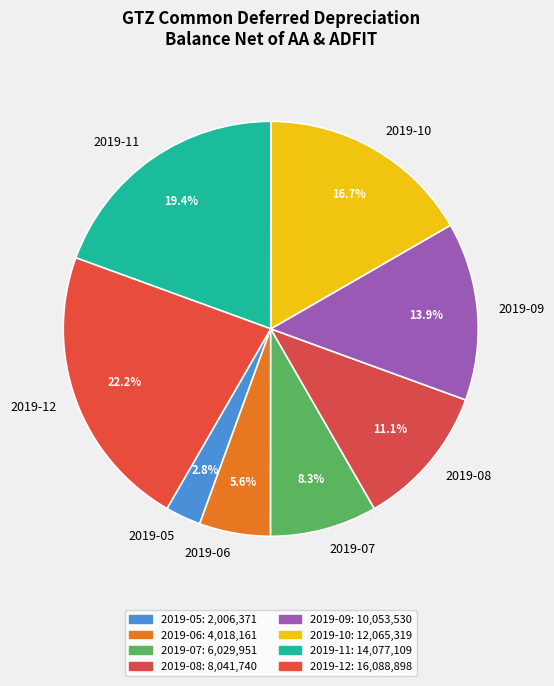

What percentage do 2019-06 and 2019-07 together represent?

13.9%